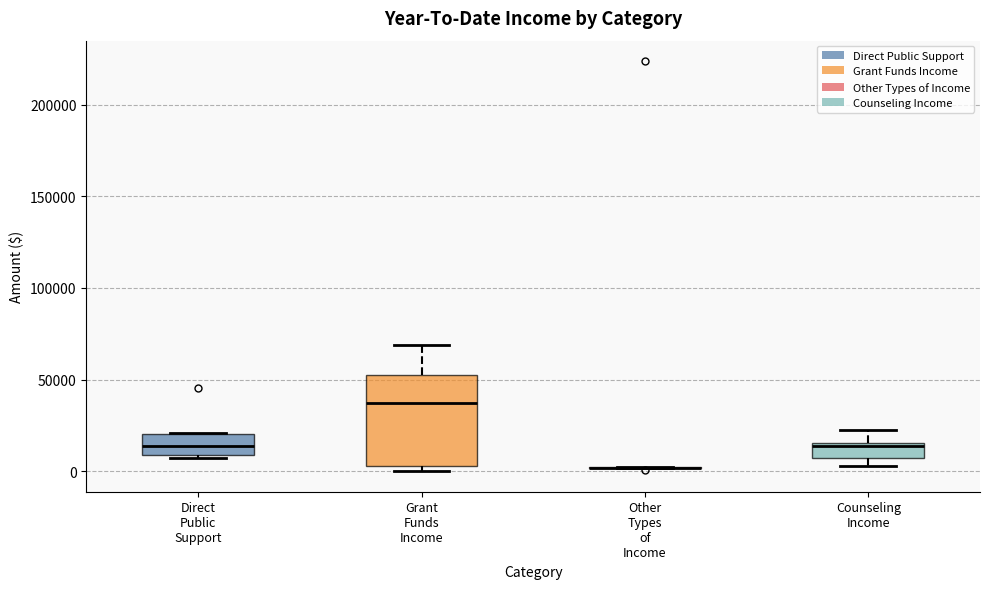

Reading left to right, transcribe this box plot: for each box, give where its median line is, the range the box spans, and where its two whiskers end, as read against the y-axis. The values are not printed on the chart, so give them approximately, as read against the axis.

Direct Public Support: median 15000, box 10000 to 20000, whiskers 5000 to 20000
Grant Funds Income: median 35000, box 5000 to 55000, whiskers 0 to 70000
Other Types of Income: box collapsed to a line at 0, whiskers 0 to 0
Counseling Income: median 15000, box 5000 to 15000, whiskers 5000 (below the box's lower edge) to 25000